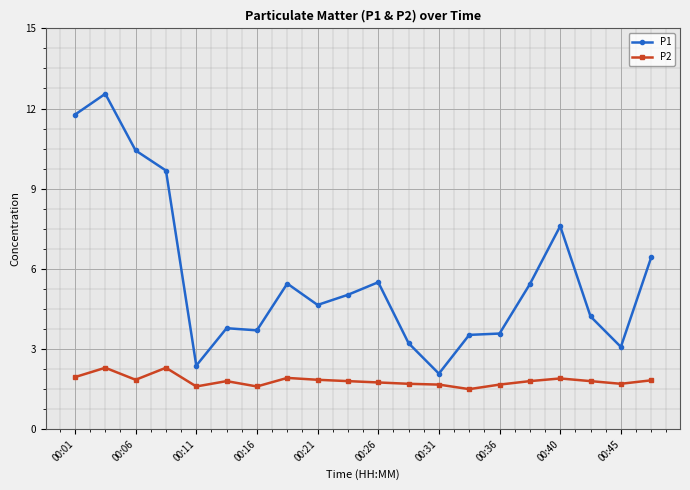

What is the difference between the maximum and second lowest values in the P2 series?

0.7